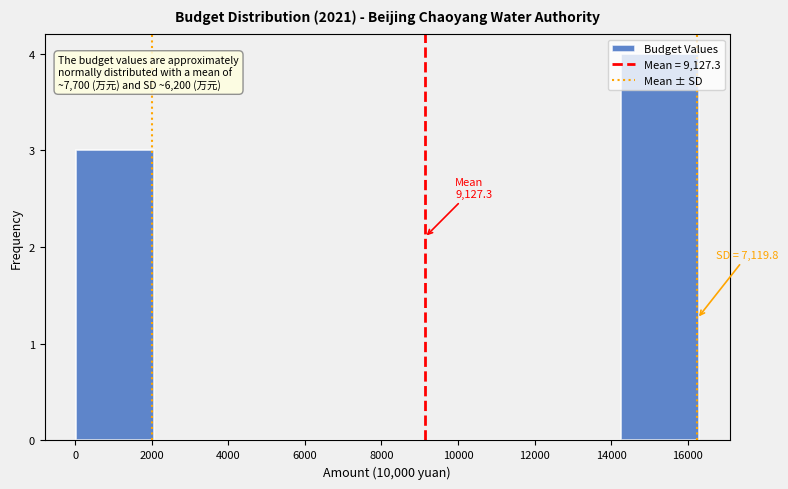

Which range on the x-axis has the tallest bar?

14200 to 16200